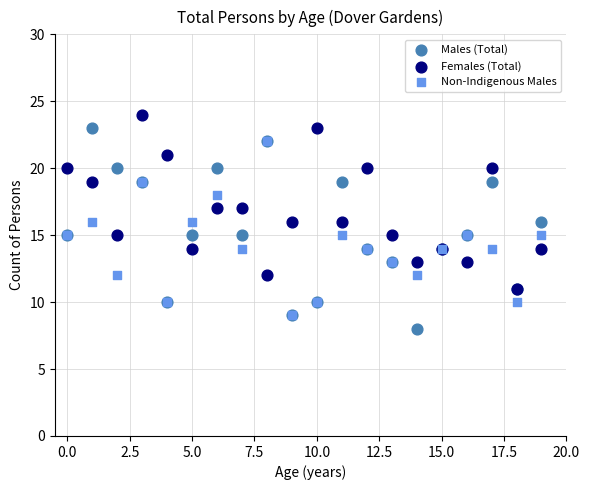

What are all the series names shown in the legend?

Males (Total), Females (Total), Non-Indigenous Males